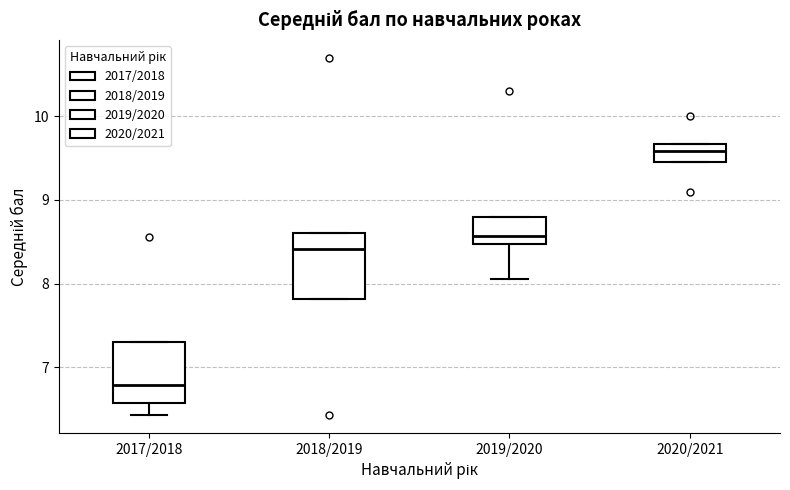

Reading left to right, read every box against the y-axis: the position of its median line, the range the box covers, and the ends of its whiskers. The values are not printed on the chart, so give them approximately, as read against the axis.

2017/2018: median 6.8, box 6.6 to 7.3, whiskers 6.4 to 7.3
2018/2019: median 8.4, box 7.8 to 8.6, whiskers 7.8 to 8.6
2019/2020: median 8.6, box 8.5 to 8.8, whiskers 8.1 to 8.8
2020/2021: median 9.6, box 9.5 to 9.7, whiskers 9.5 to 9.7